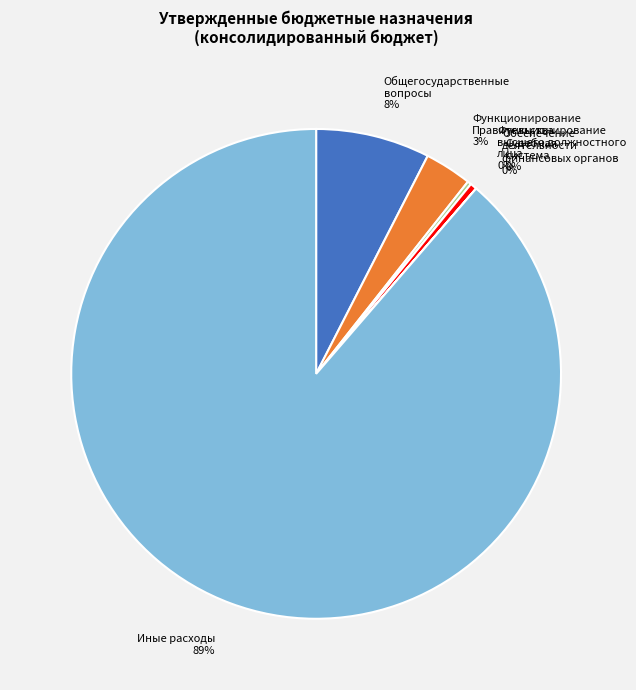

To the nearest percent, what is the difference between the largest and smallest slice percentages?

89%